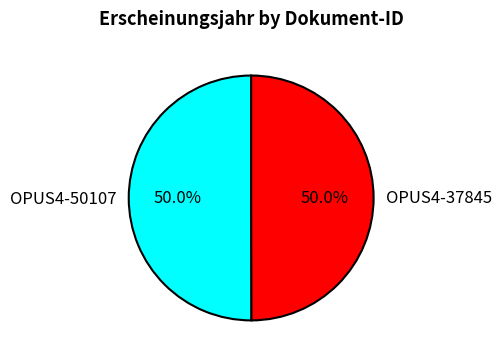

How many segments does this pie chart have?

2